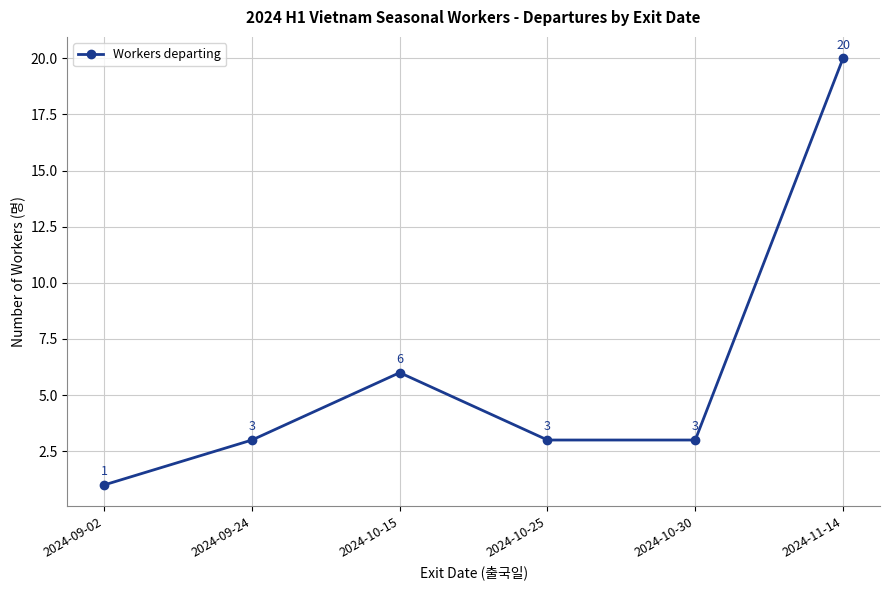

How many interior local peaks (higher than both neighbors) does the data have?

1